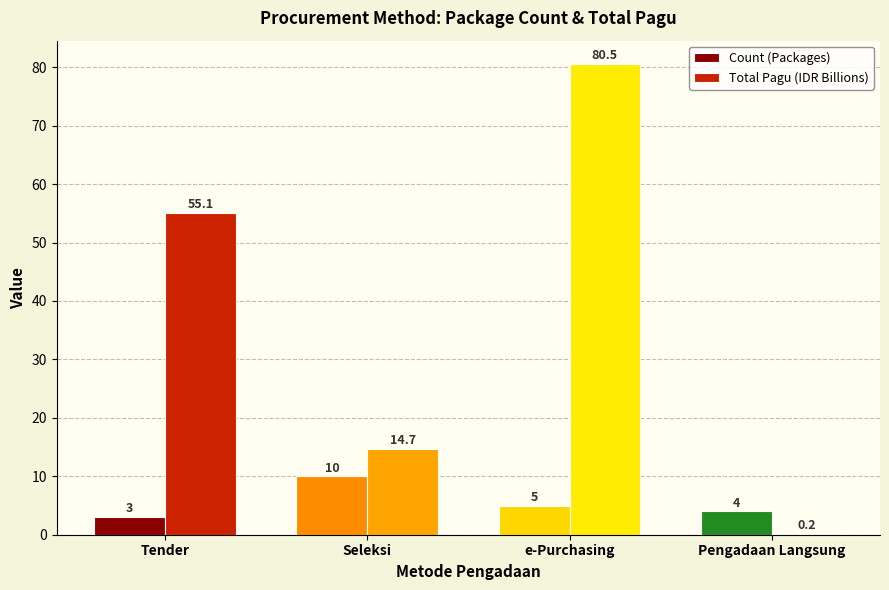

Which category has the highest value in the Count (Packages) series?

Seleksi